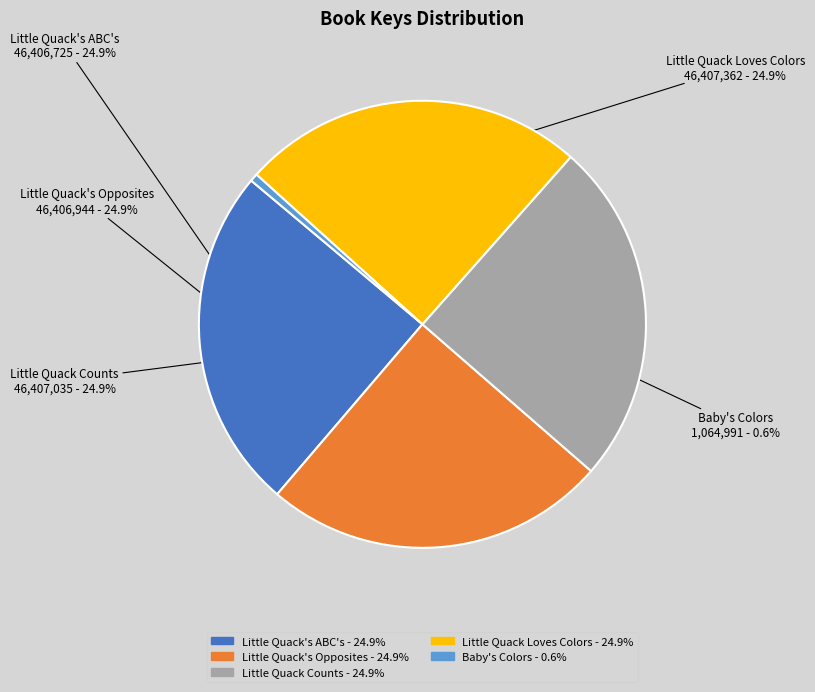

The Little Quack Counts slice represents 25% of the pie. True or false?

True